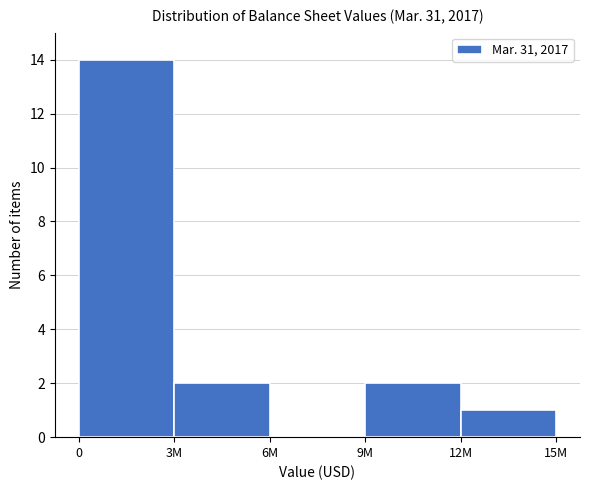

Reading left to right, what are all the values shown in this chart?

0=14	3M=2	6M=0	9M=2	12M=1